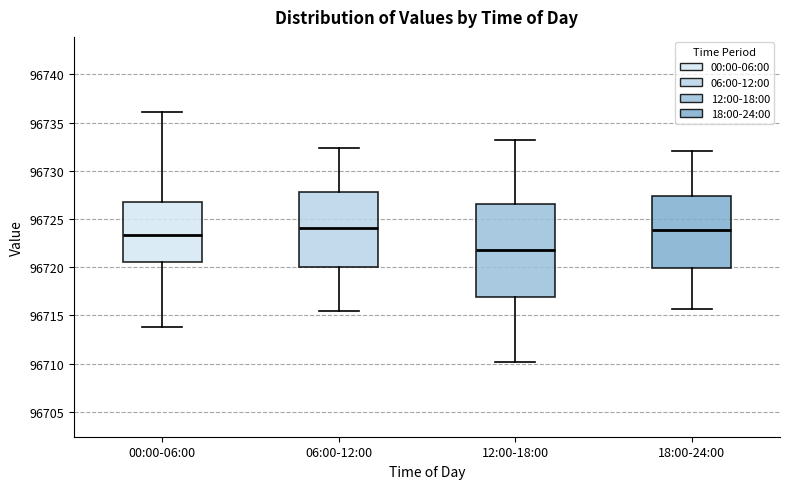

Reading left to right, read every box against the y-axis: the position of its median line, the range the box covers, and the ends of its whiskers. The values are not printed on the chart, so give them approximately, as read against the axis.

00:00-06:00: median 96723.5, box 96720.5 to 96727.0, whiskers 96714.0 to 96736.0
06:00-12:00: median 96724.0, box 96720.0 to 96728.0, whiskers 96715.5 to 96732.5
12:00-18:00: median 96722.0, box 96717.0 to 96726.5, whiskers 96710.0 to 96733.0
18:00-24:00: median 96724.0, box 96720.0 to 96727.5, whiskers 96715.5 to 96732.0